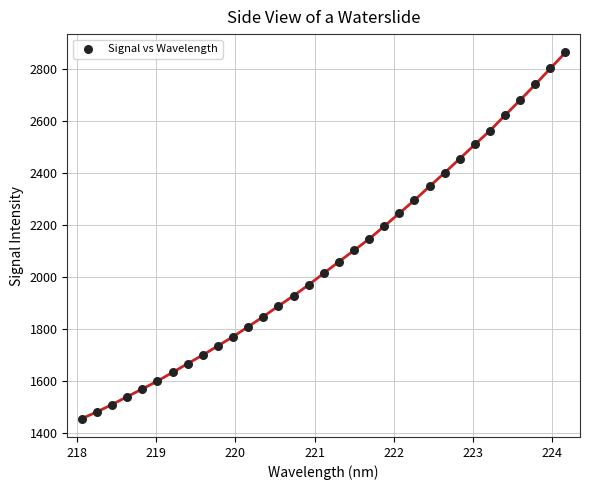

What is the range of X values (max minus min)?

6.1